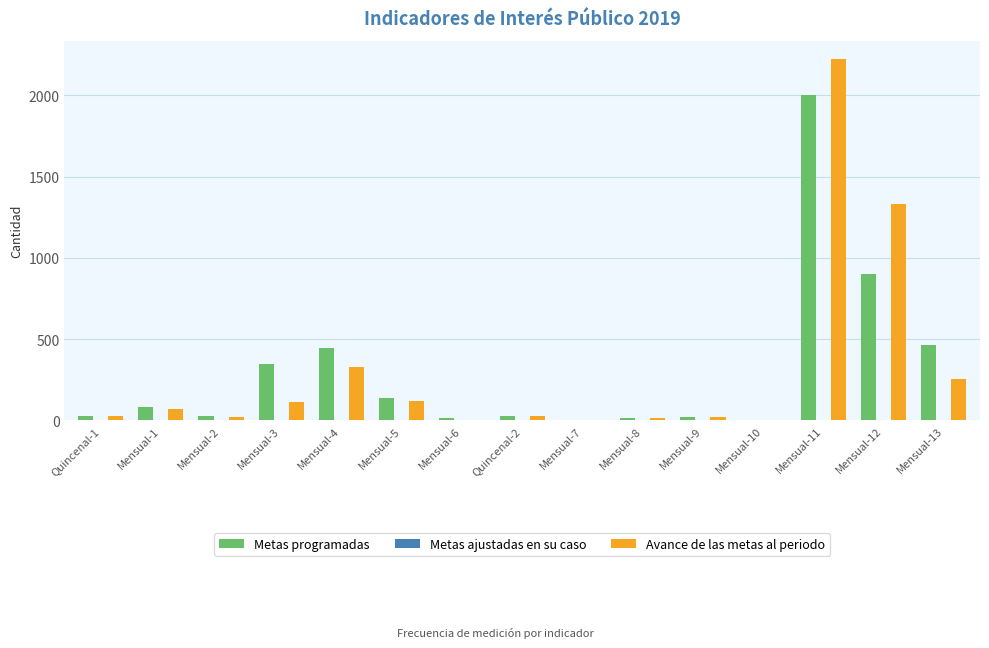

What is the total value across all series at Mensual-11?

4225